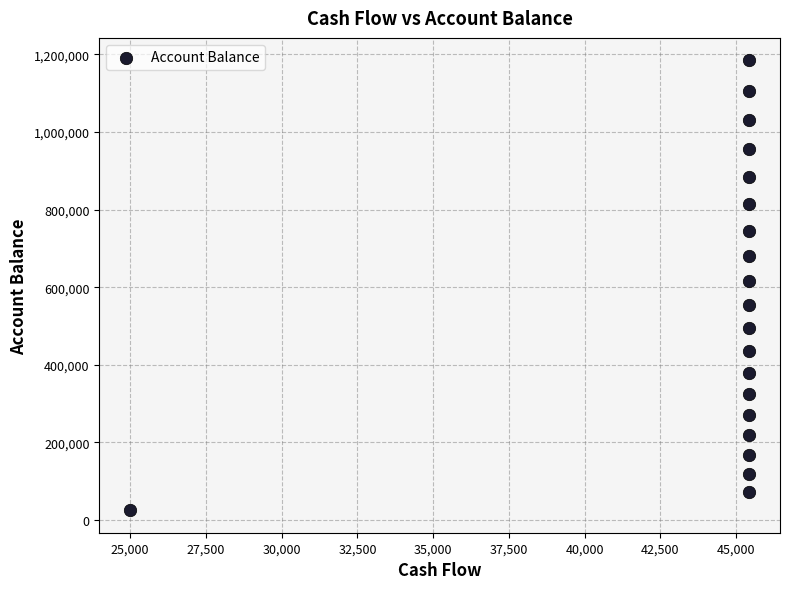

What is the range of X values (max minus min)?

20423.0